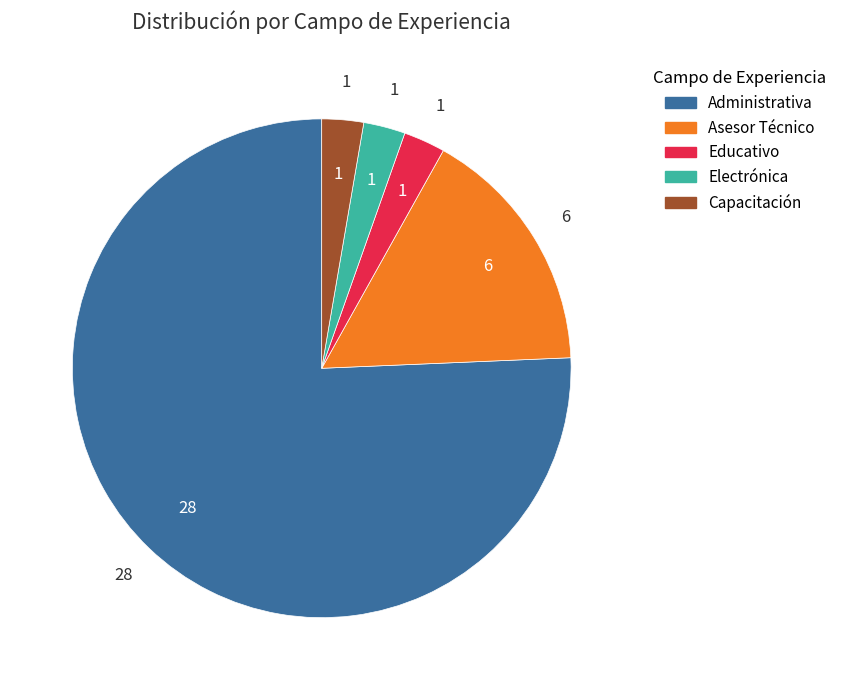

Which has a higher value, Electrónica or Asesor Técnico?

Asesor Técnico